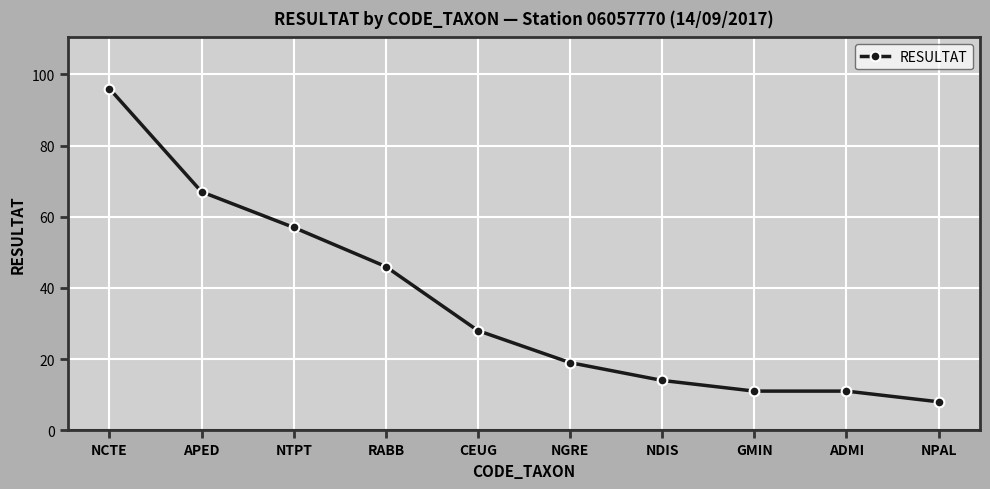

Which category has the lowest value across all series?

NPAL